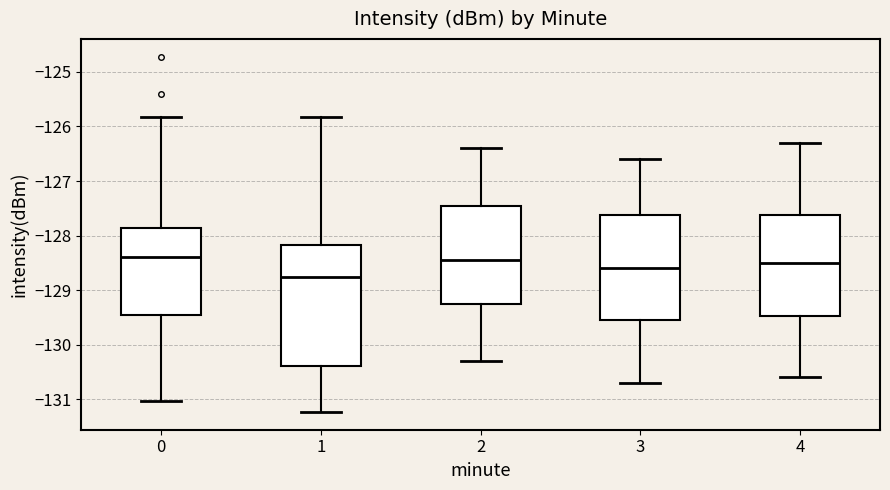

Reading left to right, transcribe this box plot: for each box, give where its median line is, the range the box spans, and where its two whiskers end, as read against the y-axis. The values are not printed on the chart, so give them approximately, as read against the axis.

0: median -128.4, box -129.5 to -127.9, whiskers -131.0 to -125.8
1: median -128.8, box -130.4 to -128.2, whiskers -131.2 to -125.8
2: median -128.4, box -129.2 to -127.4, whiskers -130.3 to -126.4
3: median -128.6, box -129.5 to -127.6, whiskers -130.7 to -126.6
4: median -128.5, box -129.5 to -127.6, whiskers -130.6 to -126.3